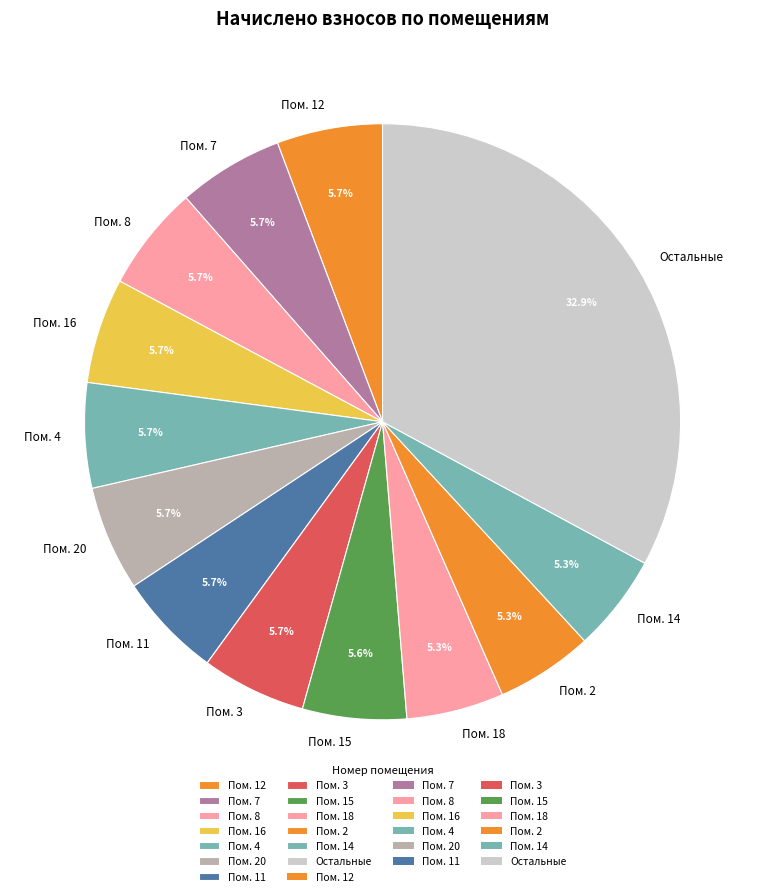

How many slices are in this pie chart?

13